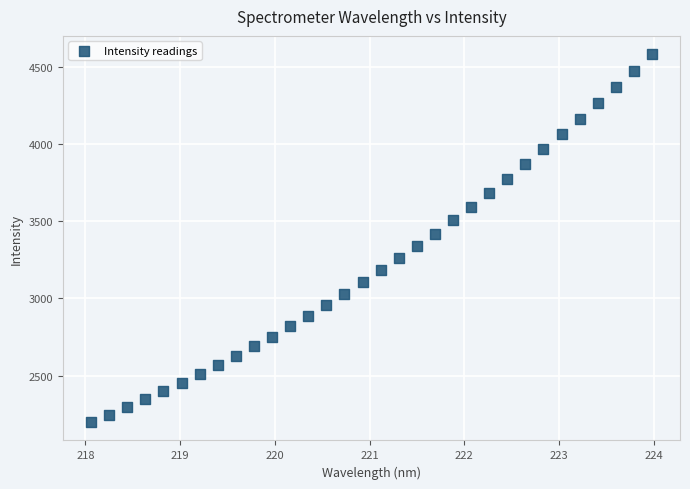

What is the range of X values (max minus min)?

5.9